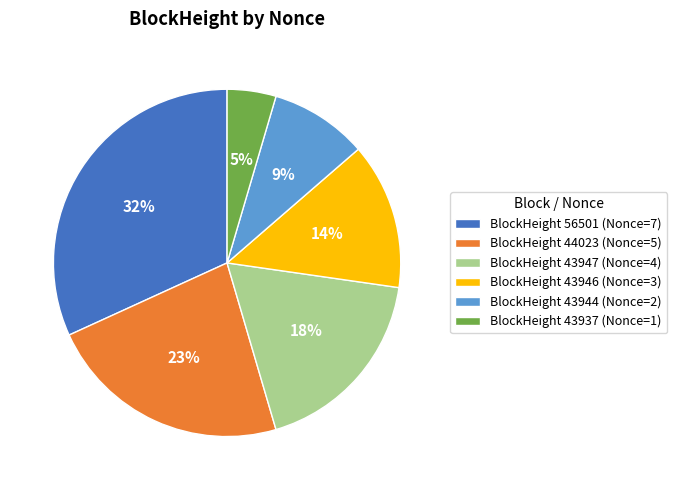

What is the largest slice in the pie chart?

BlockHeight 56501 (Nonce=7)